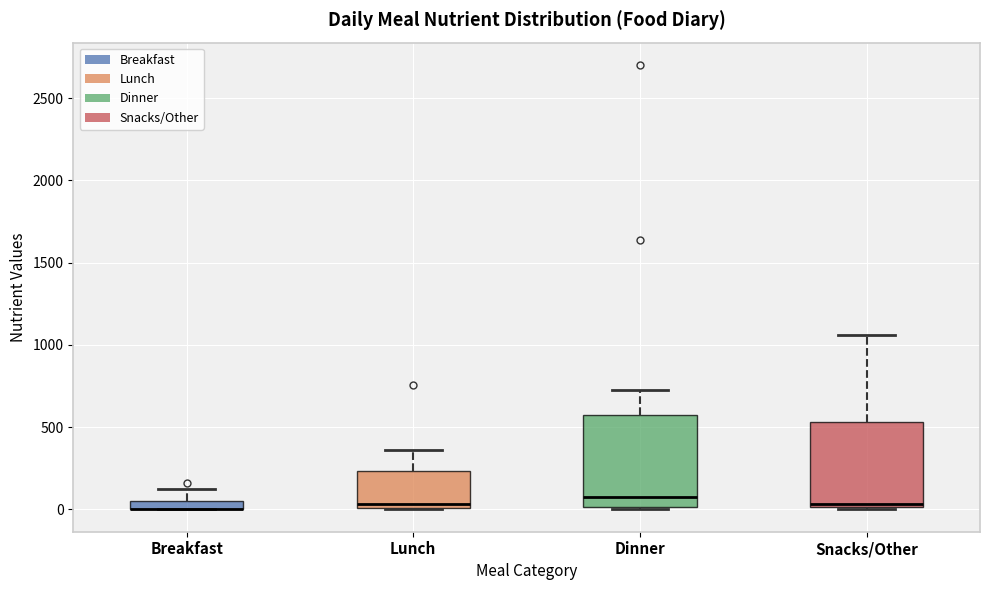

Where is the lower edge of the box for Snacks/Other on the y-axis? The values are not printed on the chart, so give them approximately, as read against the axis.

0